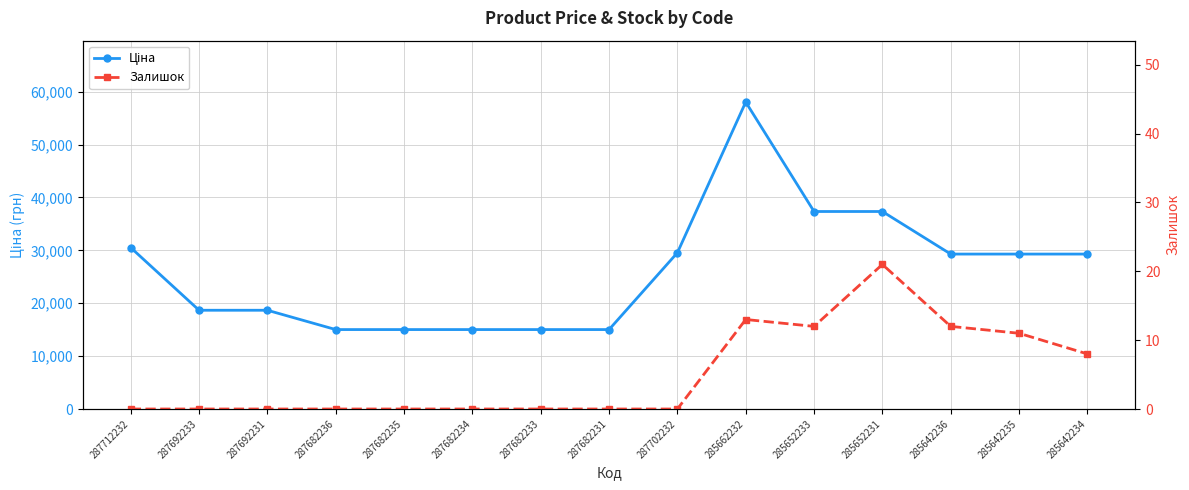

Is the value of Ціна at 287712232 greater than the value of Залишок at 287692231?

Yes